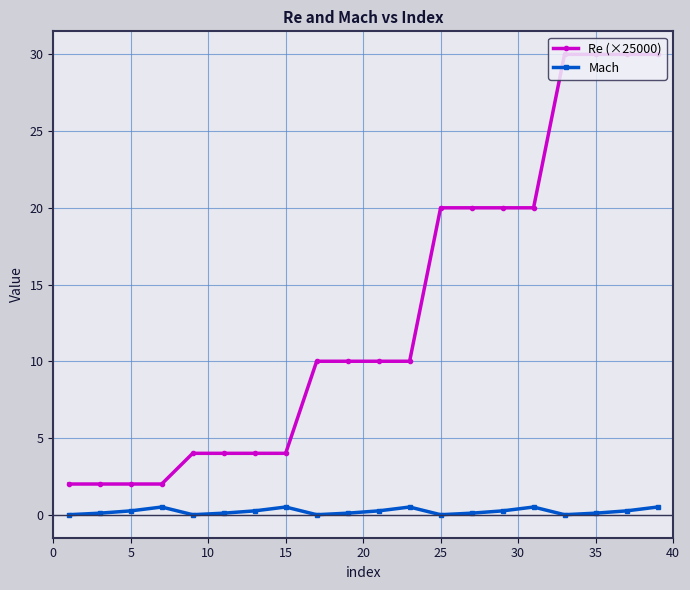

Which series has the largest range (max minus min)?

Re (×25000)